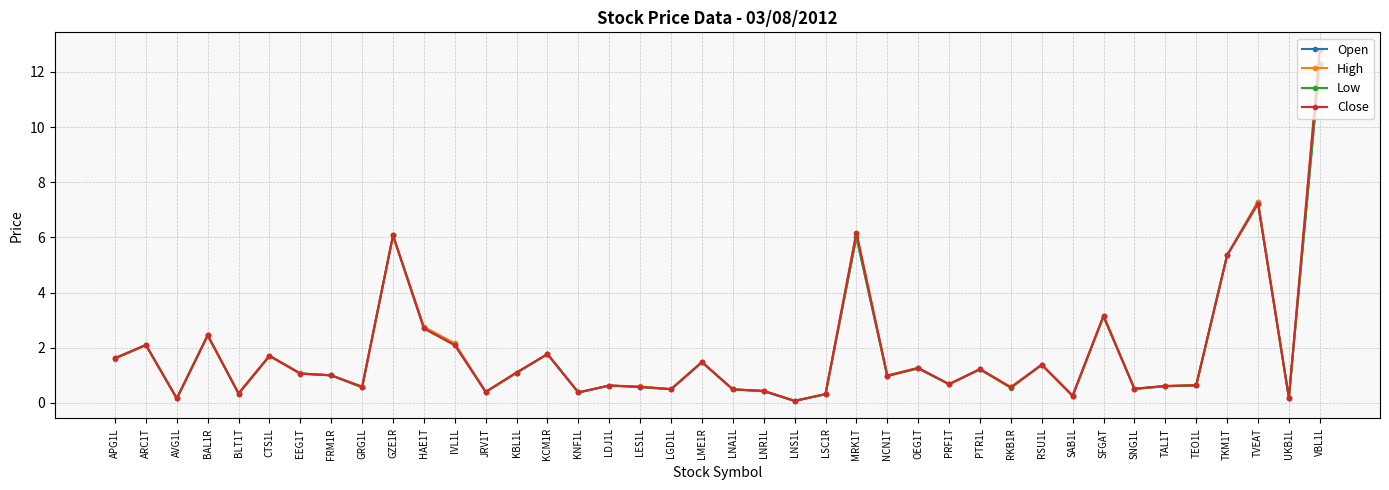

What is the highest value of the Low series?

12.3